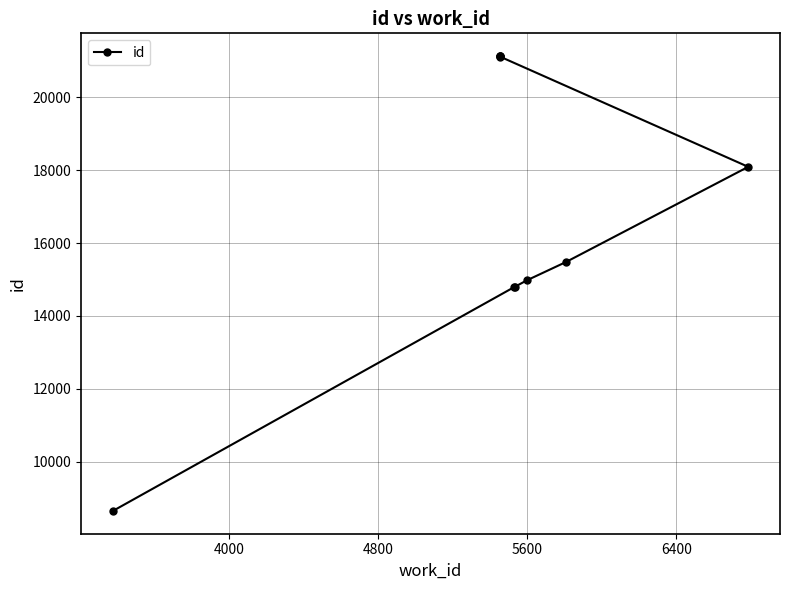

True or false: there are more than 0 points higher than both neighbors.

False